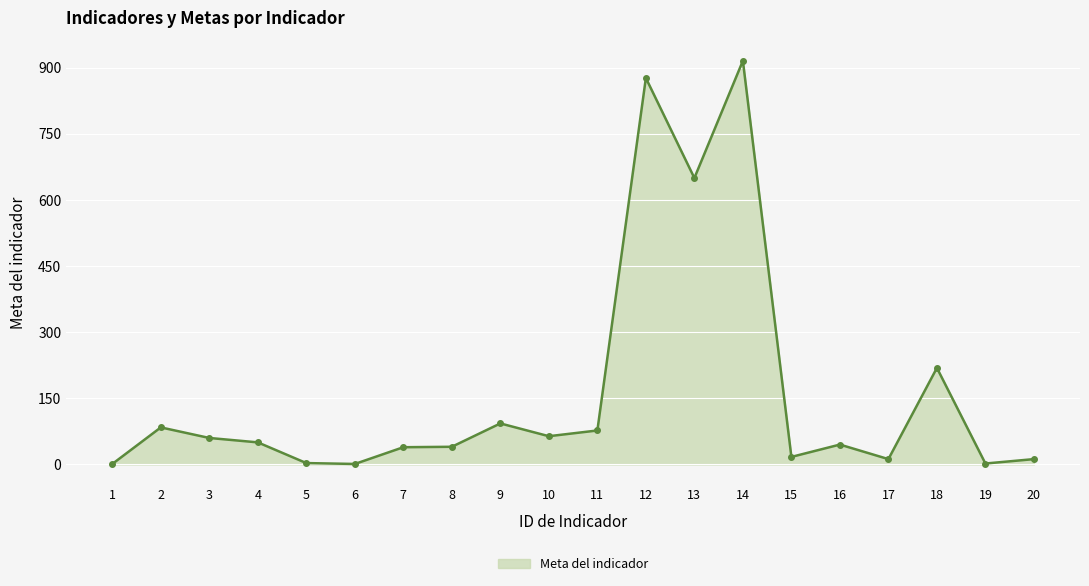

What is the average value?

163